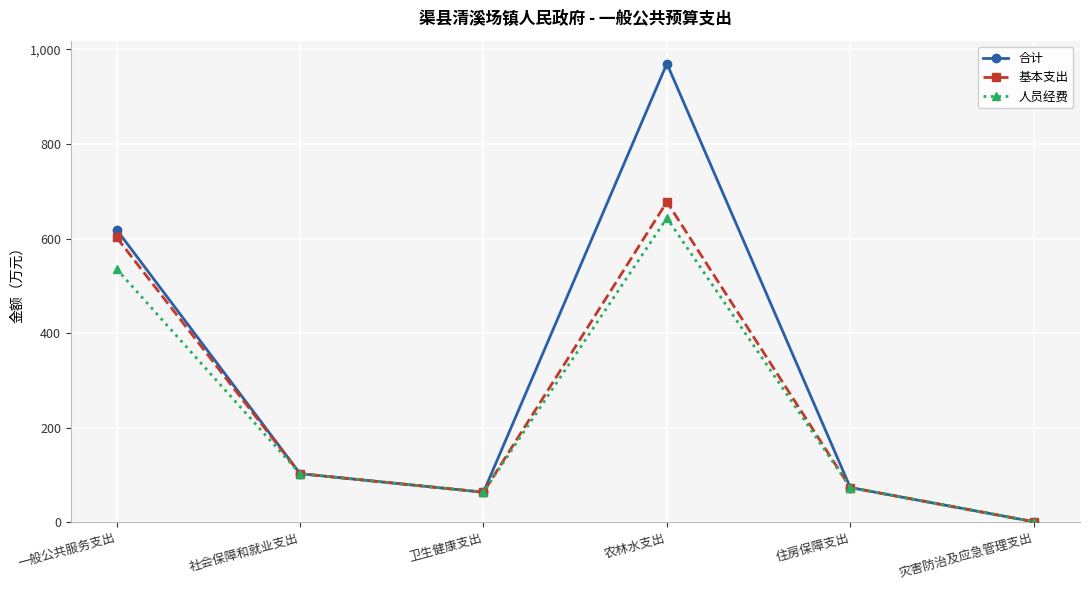

True or false: 人员经费 has a value of 535.6 at 一般公共服务支出.

True